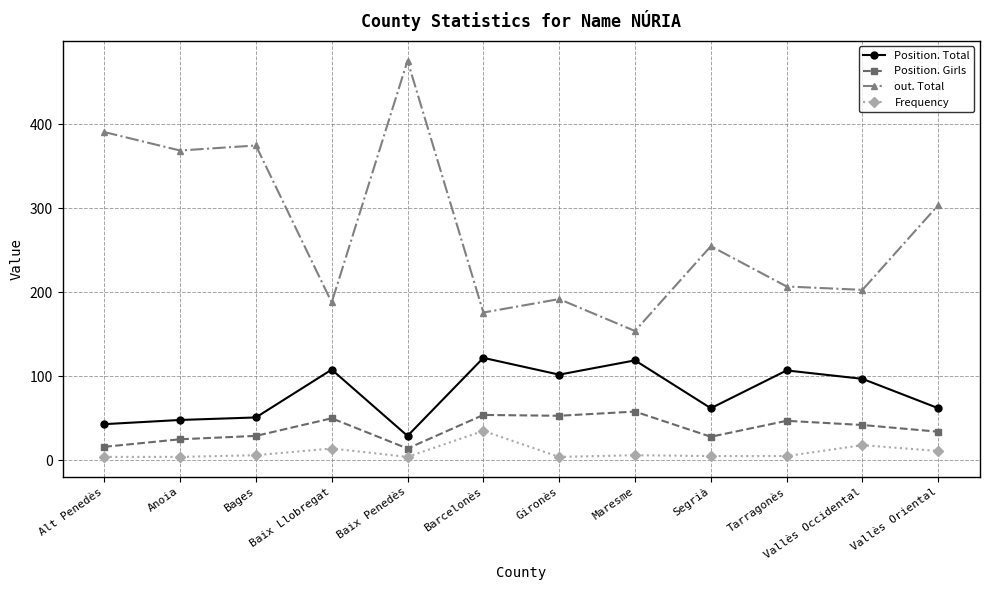

What is the difference between the maximum and minimum values in the Position. Girls series?

44